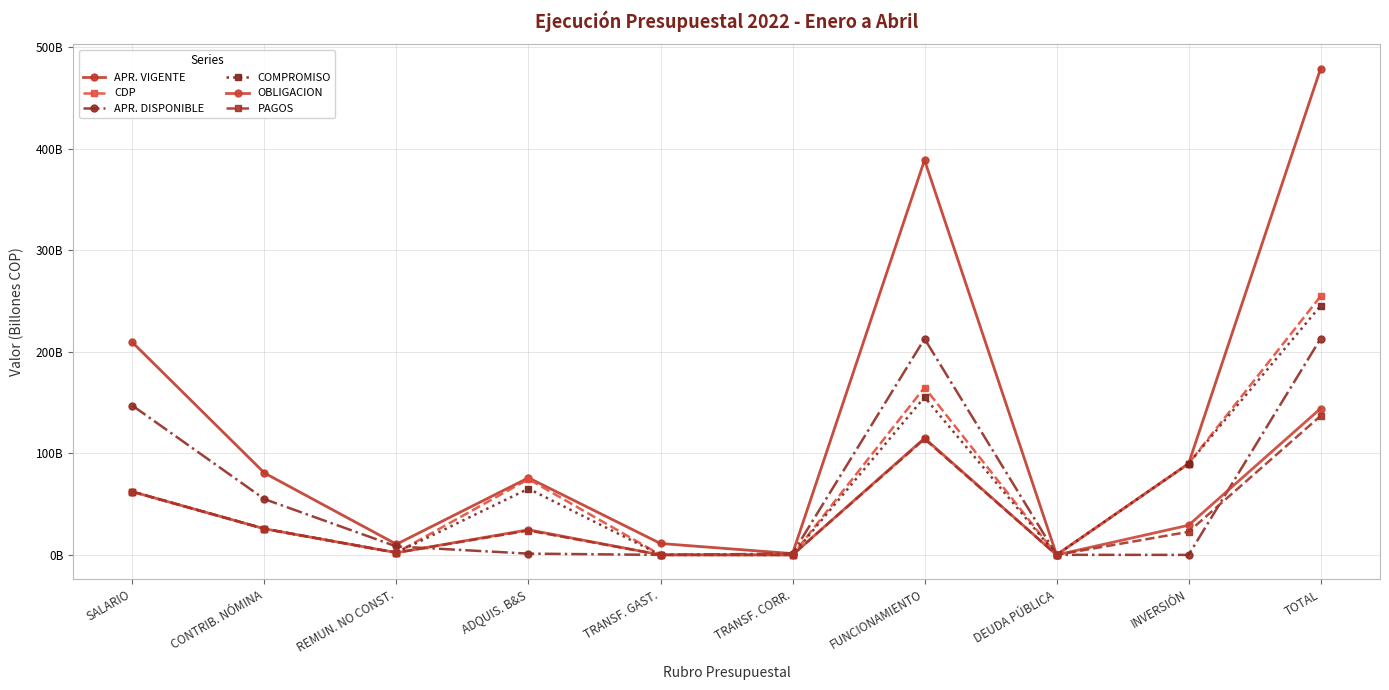

Reading left to right, transcribe all the data shown in this chart.

APR. VIGENTE: SALARIO=0.2	CONTRIB. NÓMINA=0.1	REMUN. NO CONST.=0.0	ADQUIS. B&S=0.1	TRANSF. GAST.=0.0	TRANSF. CORR.=0.0	FUNCIONAMIENTO=0.4	DEUDA PÚBLICA=0.0	INVERSIÓN=0.1	TOTAL=0.5
CDP: SALARIO=0.1	CONTRIB. NÓMINA=0.0	REMUN. NO CONST.=0.0	ADQUIS. B&S=0.1	TRANSF. GAST.=0.0	TRANSF. CORR.=0.0	FUNCIONAMIENTO=0.2	DEUDA PÚBLICA=0.0	INVERSIÓN=0.1	TOTAL=0.3
APR. DISPONIBLE: SALARIO=0.1	CONTRIB. NÓMINA=0.1	REMUN. NO CONST.=0.0	ADQUIS. B&S=0.0	TRANSF. GAST.=0.0	TRANSF. CORR.=0.0	FUNCIONAMIENTO=0.2	DEUDA PÚBLICA=0.0	INVERSIÓN=0.0	TOTAL=0.2
COMPROMISO: SALARIO=0.1	CONTRIB. NÓMINA=0.0	REMUN. NO CONST.=0.0	ADQUIS. B&S=0.1	TRANSF. GAST.=0.0	TRANSF. CORR.=0.0	FUNCIONAMIENTO=0.2	DEUDA PÚBLICA=0.0	INVERSIÓN=0.1	TOTAL=0.2
OBLIGACION: SALARIO=0.1	CONTRIB. NÓMINA=0.0	REMUN. NO CONST.=0.0	ADQUIS. B&S=0.0	TRANSF. GAST.=0.0	TRANSF. CORR.=0.0	FUNCIONAMIENTO=0.1	DEUDA PÚBLICA=0.0	INVERSIÓN=0.0	TOTAL=0.1
PAGOS: SALARIO=0.1	CONTRIB. NÓMINA=0.0	REMUN. NO CONST.=0.0	ADQUIS. B&S=0.0	TRANSF. GAST.=0.0	TRANSF. CORR.=0.0	FUNCIONAMIENTO=0.1	DEUDA PÚBLICA=0.0	INVERSIÓN=0.0	TOTAL=0.1